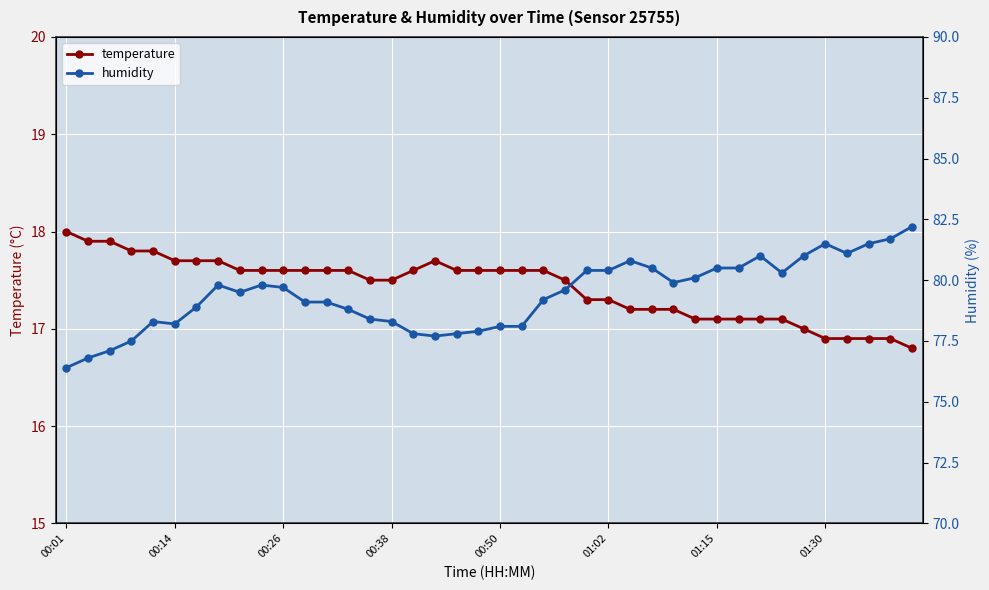

Where is temperature nearest to the value 17?

34